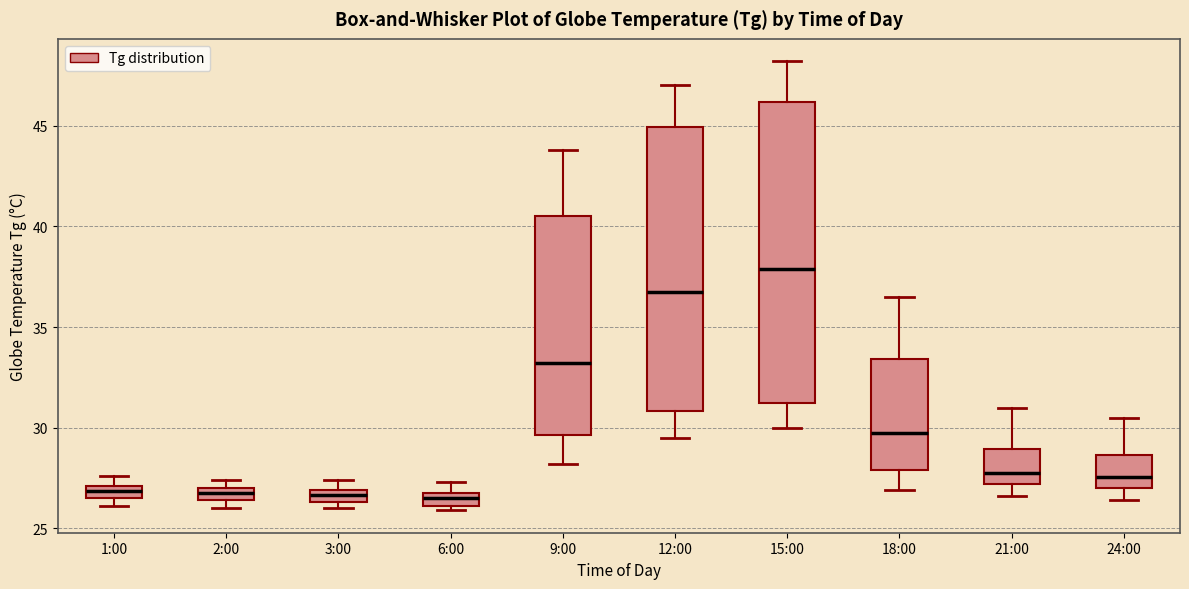

Where is the lower edge of the box for 2:00 on the y-axis? The values are not printed on the chart, so give them approximately, as read against the axis.

26.5